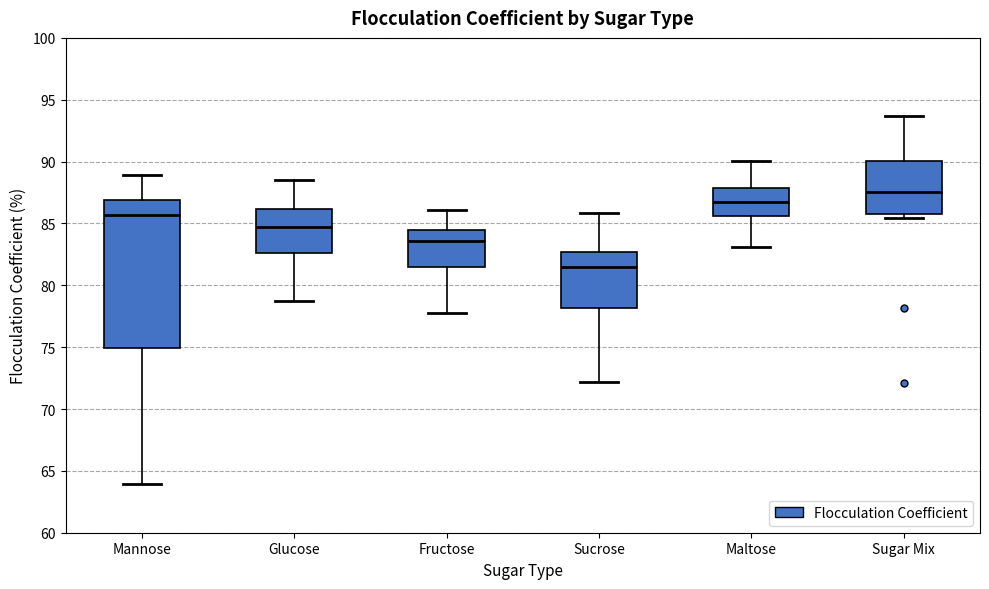

Which box is the tallest, from its lower edge to its upper edge?

Mannose